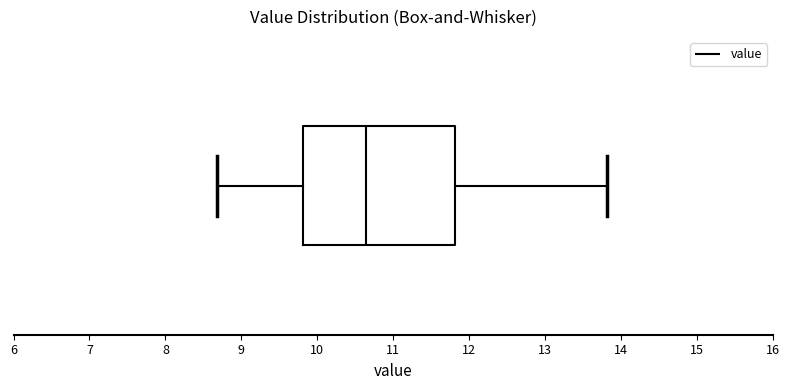

Read this box plot against the x-axis: the position of the median line, the range covered by the box, and the ends of both whiskers. The values are not printed on the chart, so give them approximately, as read against the axis.

median 10.6, box 9.8 to 11.8, whiskers 8.7 to 13.8